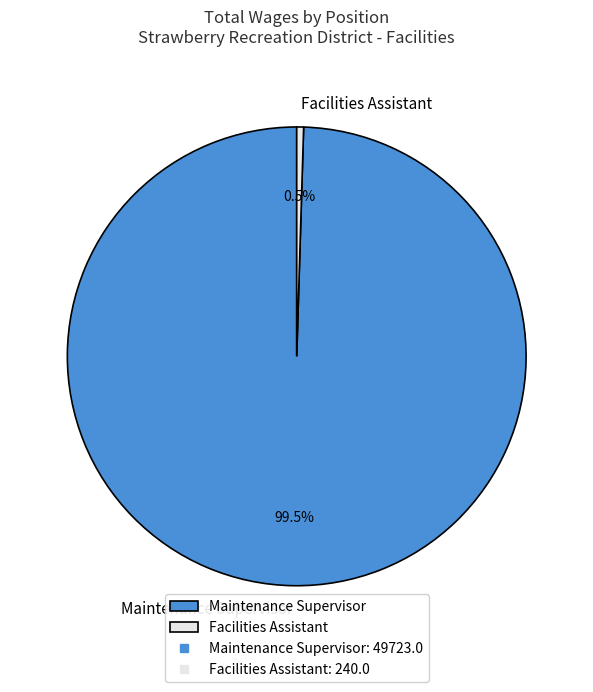

Does Facilities Assistant represent more than half of the total?

No